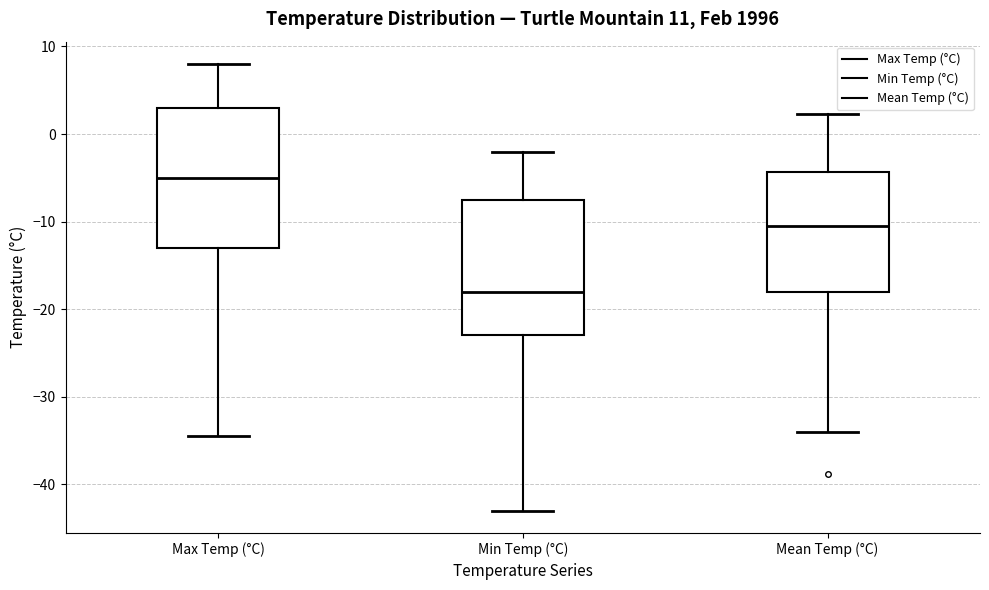

Which box's median line is the highest?

Max Temp (°C)